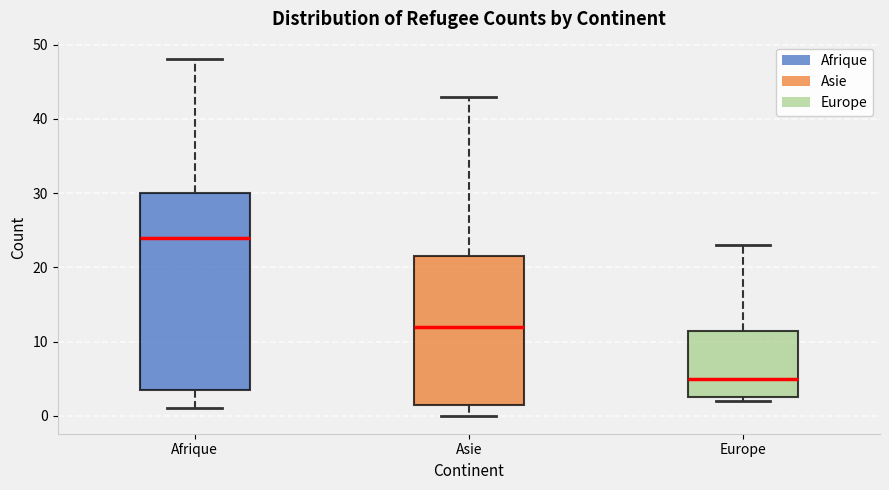

Comparing the boxes themselves (not the whiskers), which one is the tallest?

Afrique